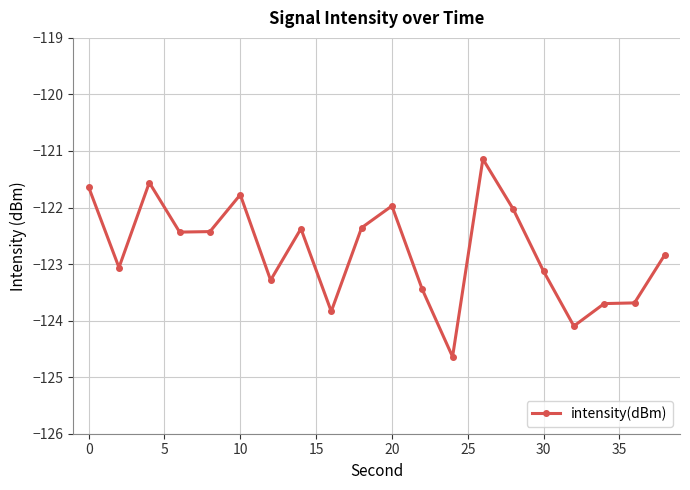

What is the value of the 4th point from the left?

-122.4